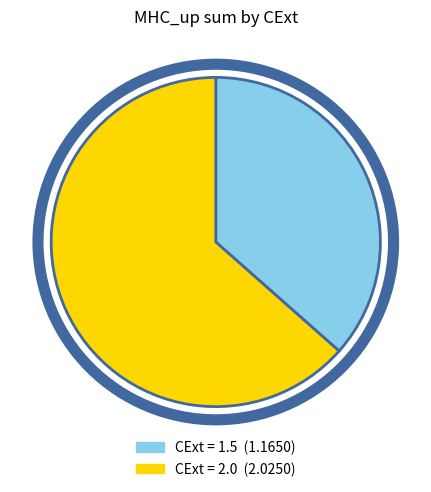

Is there a majority slice in this chart?

Yes